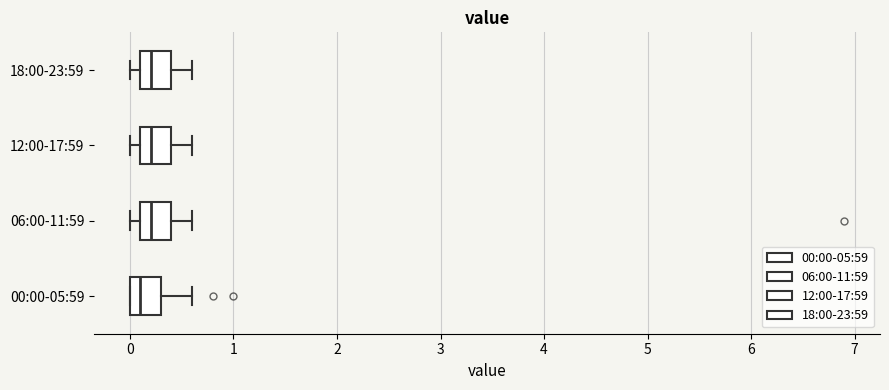

Reading bottom to top, transcribe this box plot: for each box, give where its median line is, the range the box spans, and where its two whiskers end, as read against the x-axis. The values are not printed on the chart, so give them approximately, as read against the axis.

00:00-05:59: median 0.1, box 0.0 to 0.3, whiskers 0.0 to 0.6
06:00-11:59: median 0.2, box 0.1 to 0.4, whiskers 0.0 to 0.6
12:00-17:59: median 0.2, box 0.1 to 0.4, whiskers 0.0 to 0.6
18:00-23:59: median 0.2, box 0.1 to 0.4, whiskers 0.0 to 0.6